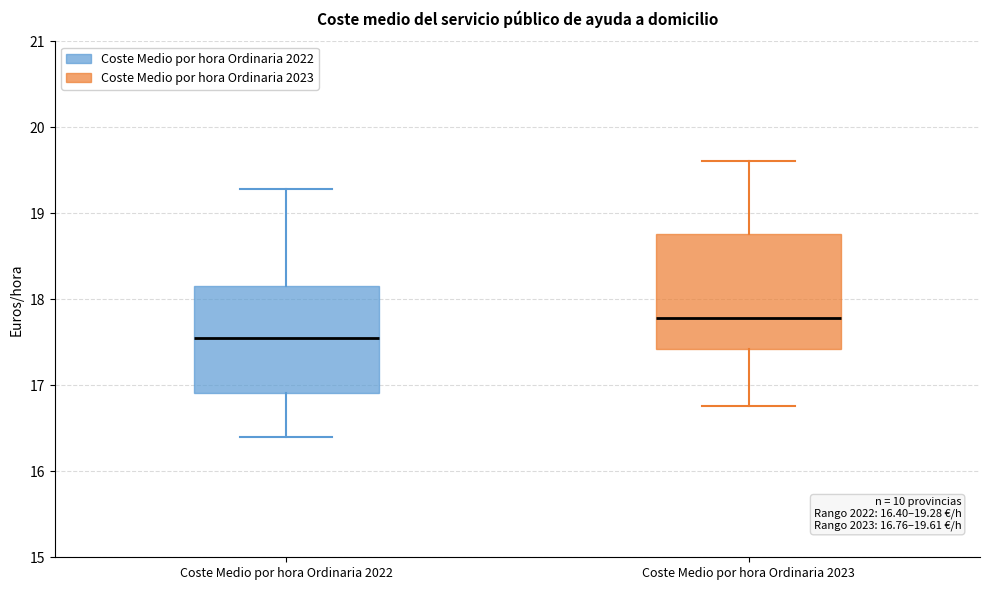

Which box's median line is the lowest?

Coste Medio por hora Ordinaria 2022